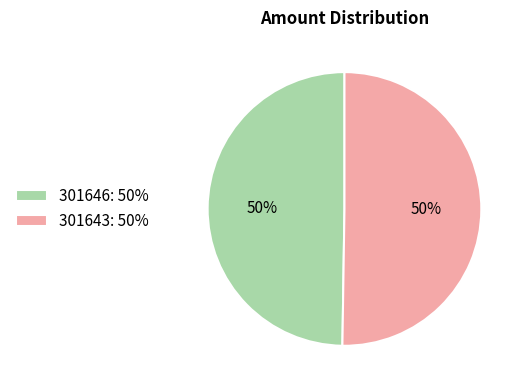

How many slices are in this pie chart?

2